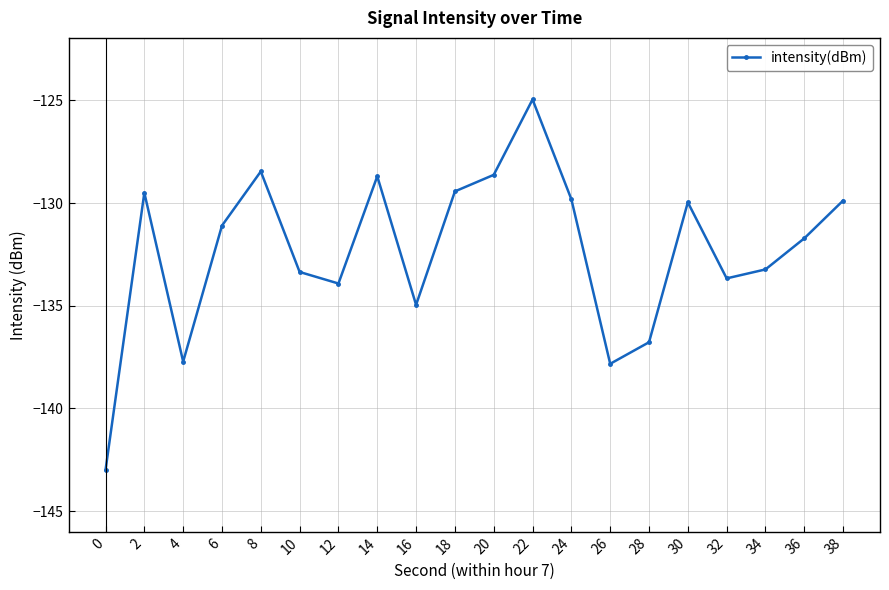

Which has a higher value, 18 or 26?

18